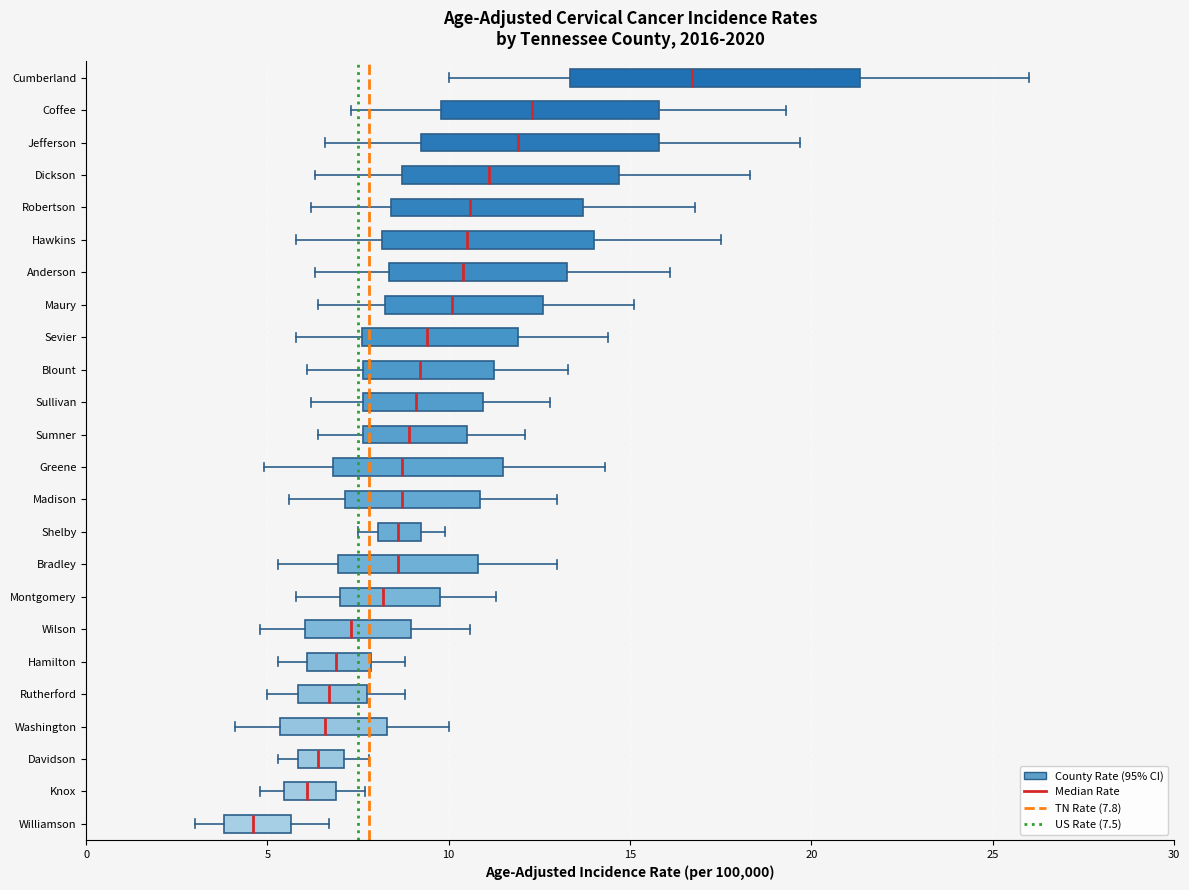

Which box is the widest, from its left edge to its right edge?

Cumberland